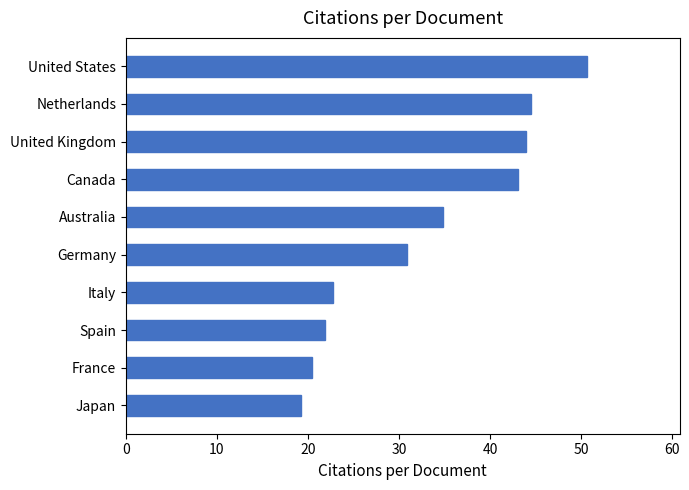

What is the difference between the maximum and minimum values?

31.5